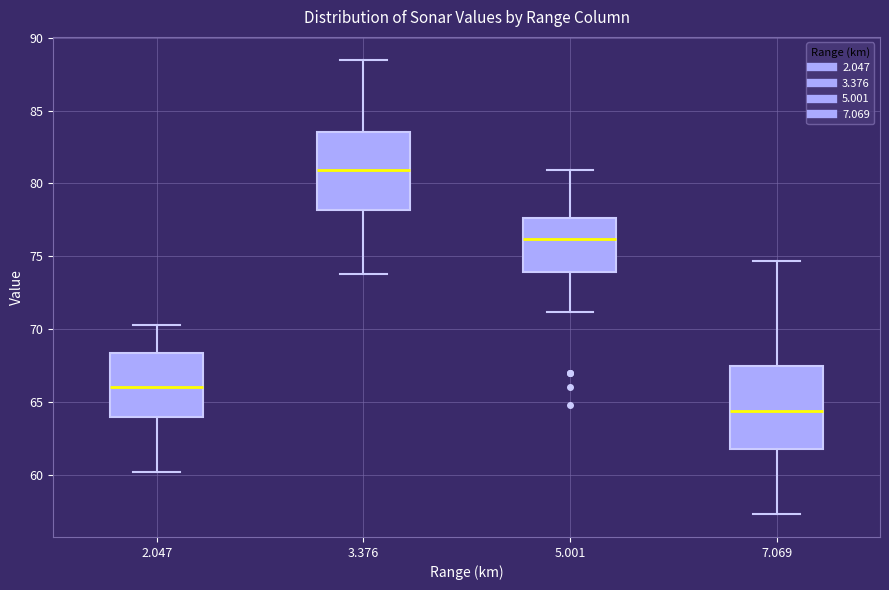

Where is the upper edge of the box at x = 5.001 on the y-axis? The values are not printed on the chart, so give them approximately, as read against the axis.

77.5